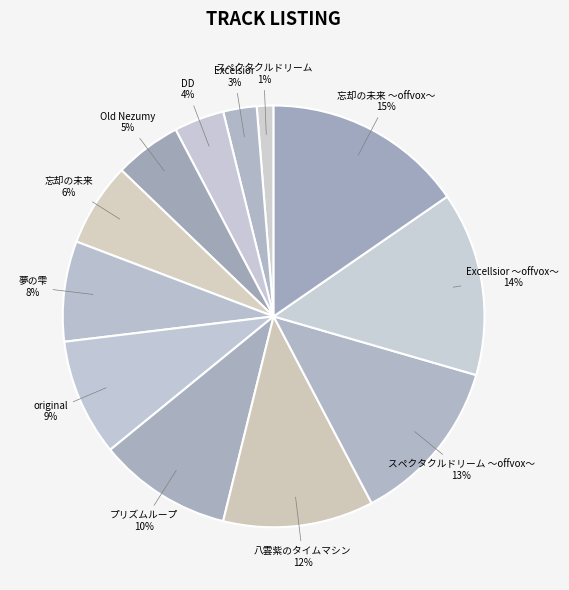

To the nearest percent, what portion does スペクタクルドリーム ～offvox～ represent?

13%